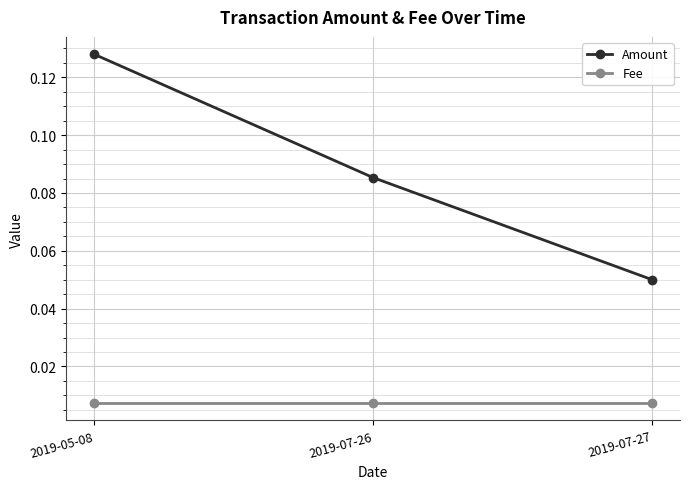

At how many categories does at least one series exceed 0?

3